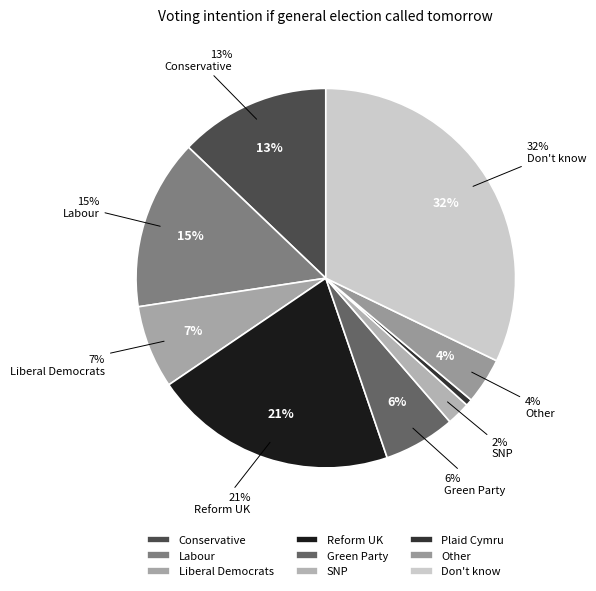

Which slice is the smallest?

Plaid Cymru